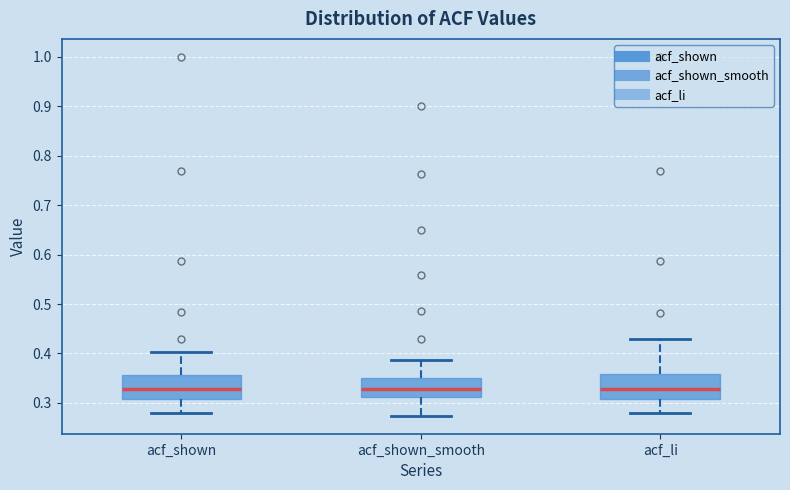

Reading left to right, transcribe this box plot: for each box, give where its median line is, the range the box spans, and where its two whiskers end, as read against the y-axis. The values are not printed on the chart, so give them approximately, as read against the axis.

acf_shown: median 0.33, box 0.31 to 0.36, whiskers 0.28 to 0.40
acf_shown_smooth: median 0.33, box 0.31 to 0.35, whiskers 0.27 to 0.39
acf_li: median 0.33, box 0.31 to 0.36, whiskers 0.28 to 0.43